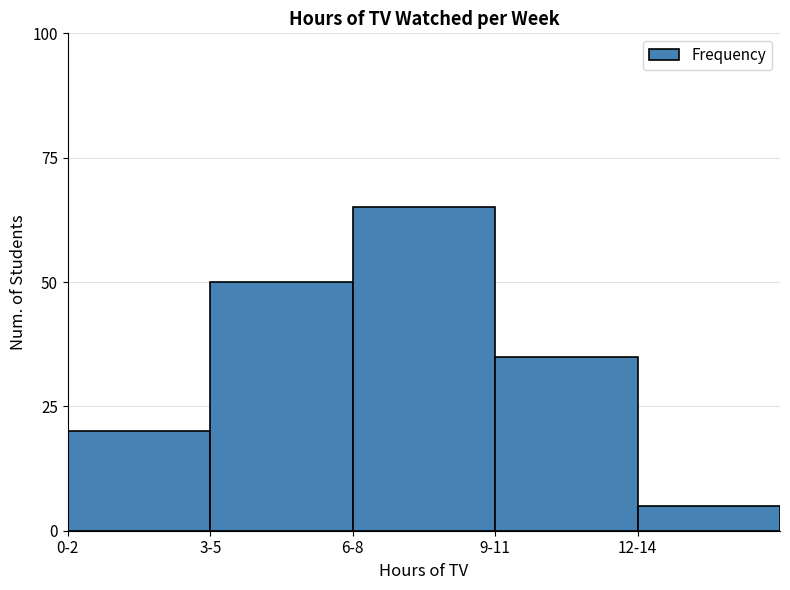

Reading right to left, transcribe all the data shown in this chart.

12-14=5	9-11=35	6-8=65	3-5=50	0-2=20